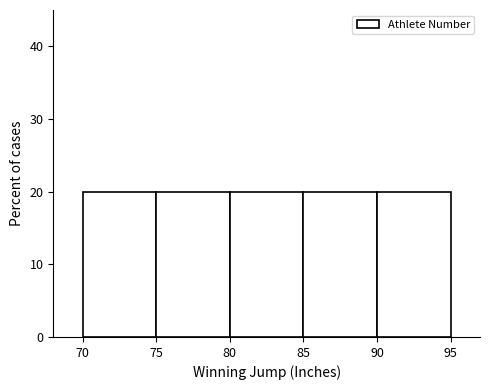

How tall is the bar that spans 70 to 75 on the x-axis? The values are not printed on the chart, so give them approximately, as read against the axis.

20